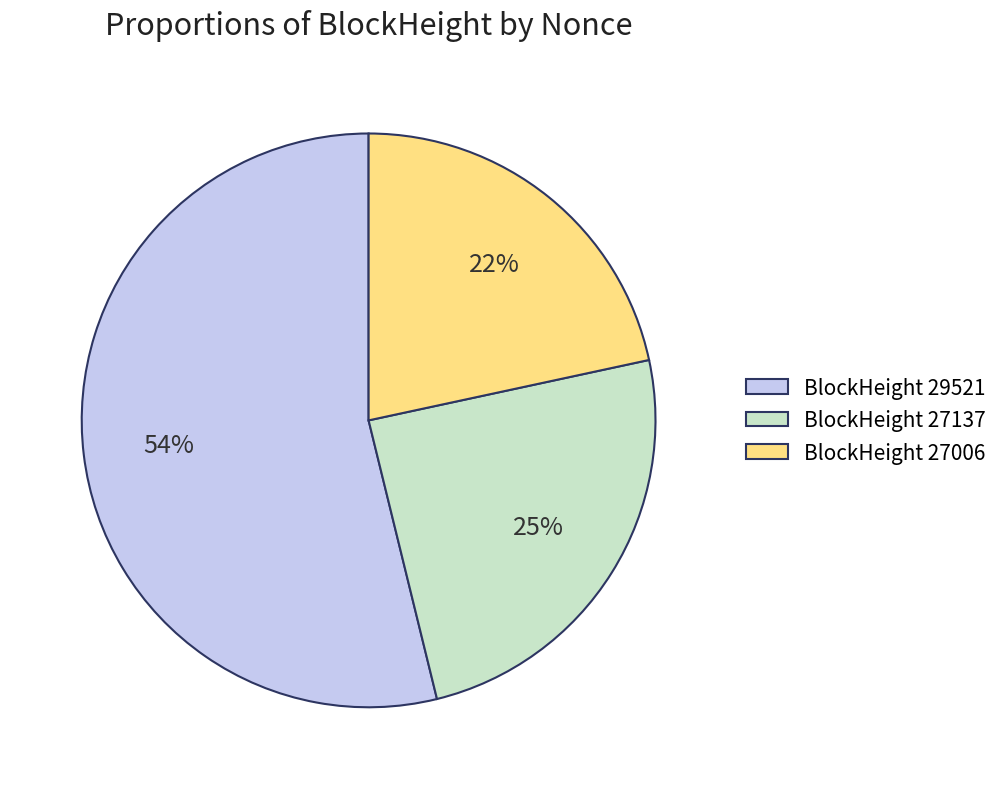

To the nearest percent, what percentage of the pie is BlockHeight 27006?

22%